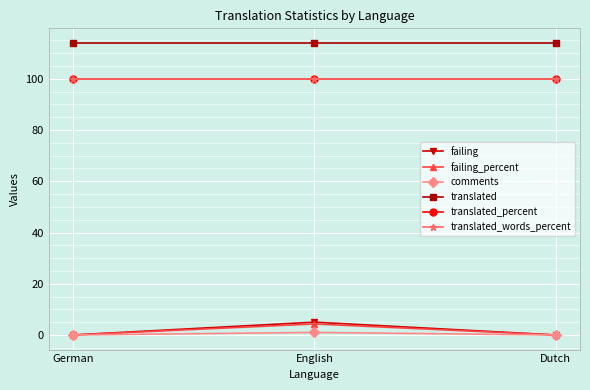

List the series in order of their peak value, lowest first.

comments, failing_percent, failing, translated_percent, translated_words_percent, translated